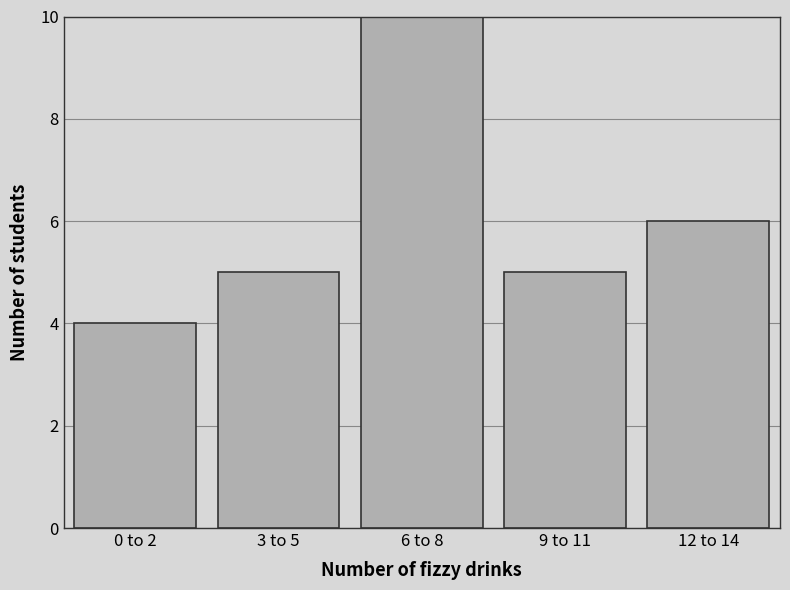

Reading right to left, transcribe all the data shown in this chart.

12 to 14=6	9 to 11=5	6 to 8=10	3 to 5=5	0 to 2=4